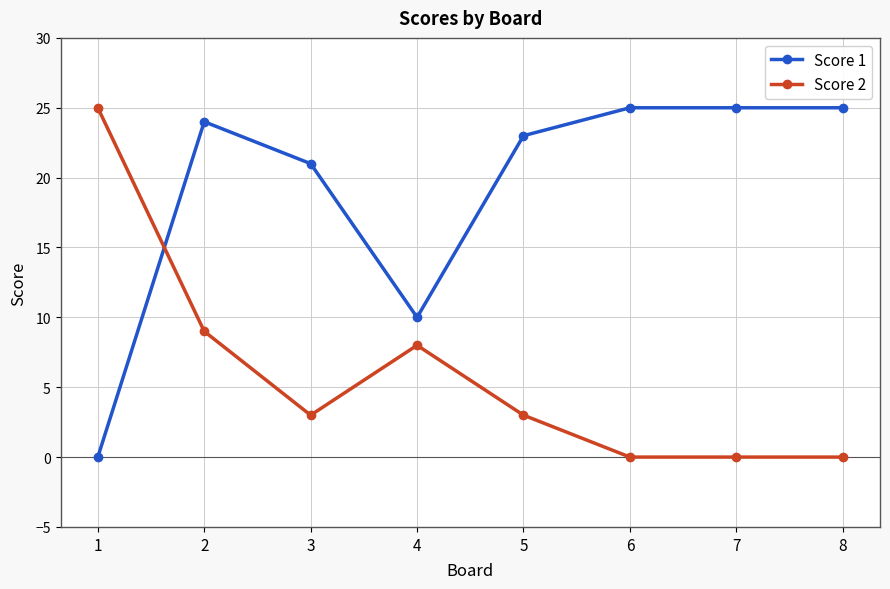

At 8, list the series in order from smallest to largest.

Score 2, Score 1